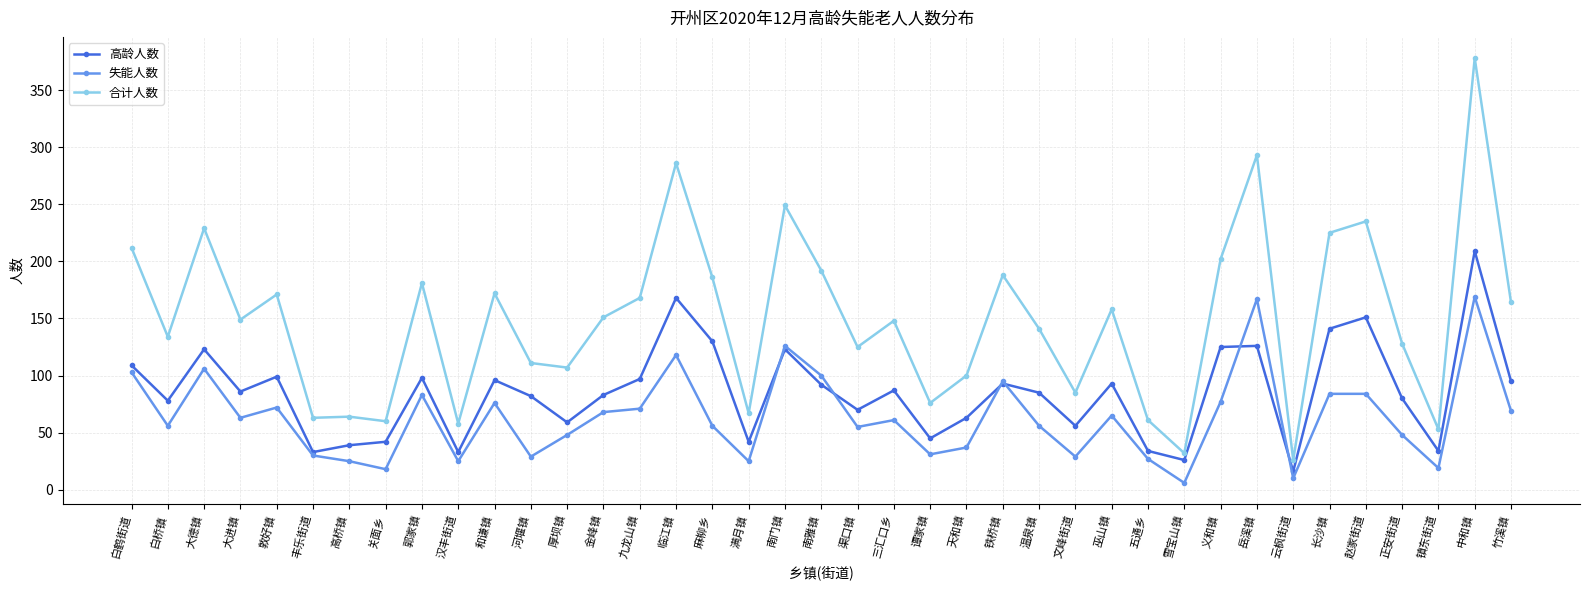

What is the spread (max minus min) of values at 关面乡?

42